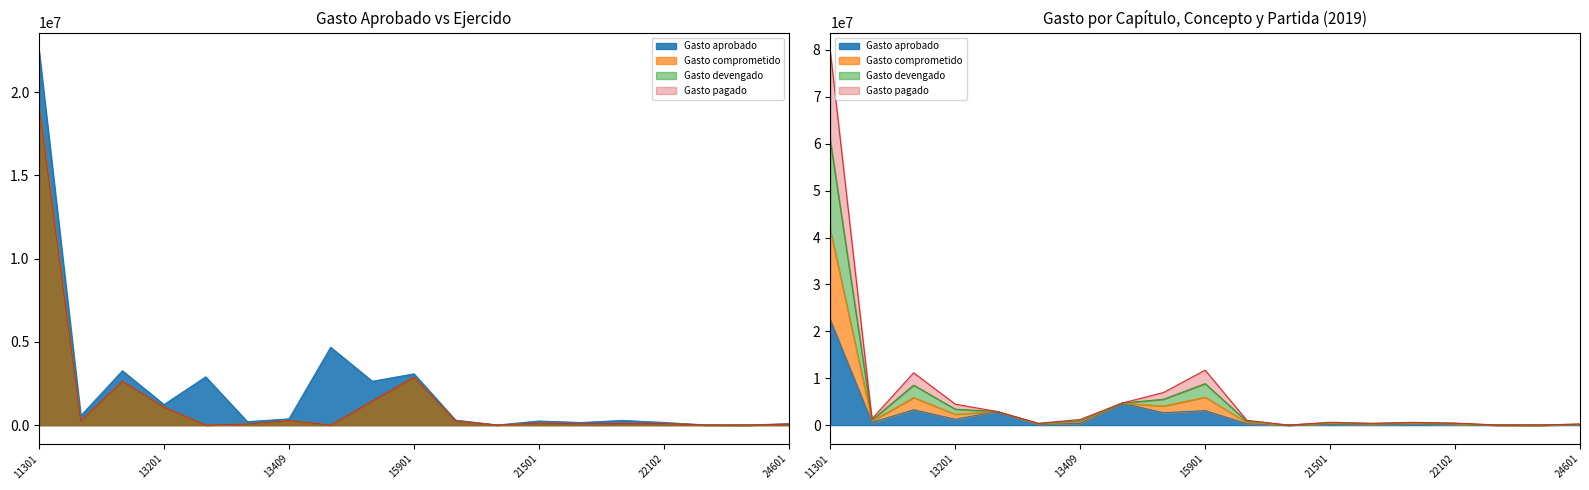

Which series has the largest range (max minus min)?

Gasto aprobado